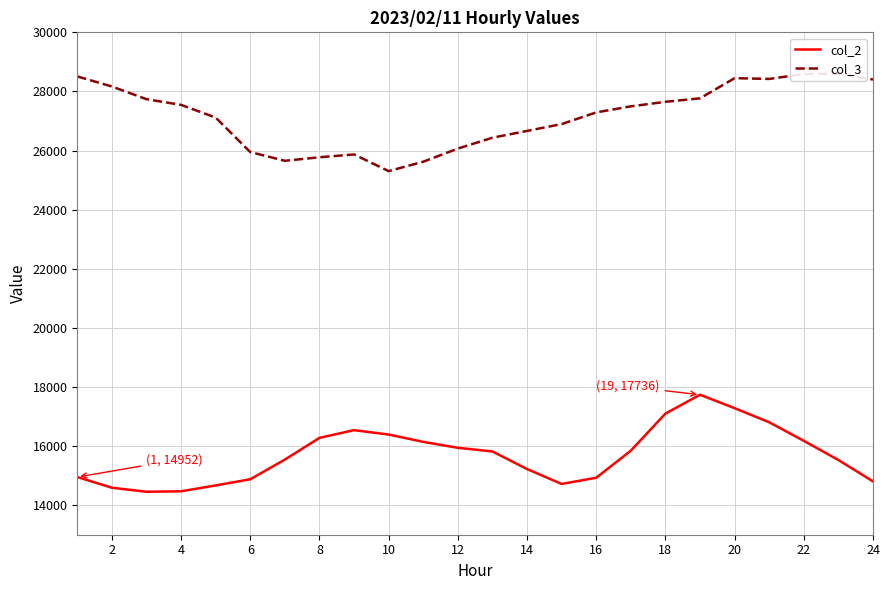

What value does the col_2 series have at 4?

14469